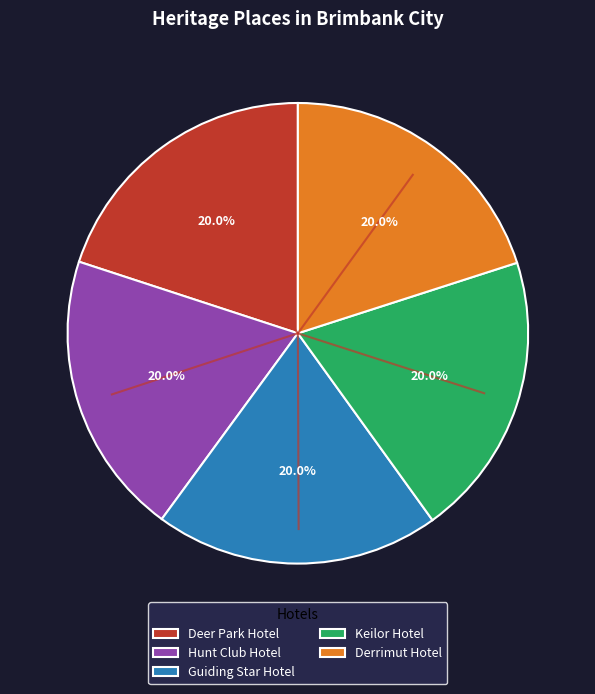

To the nearest percent, what is the average slice percentage?

20%